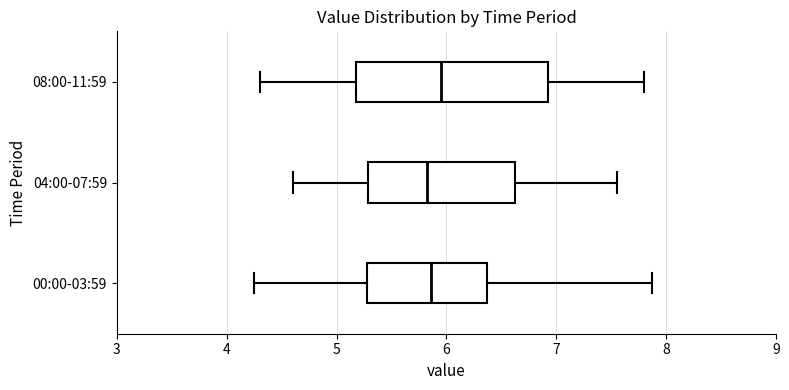

Where does the left whisker of the box for 08:00-11:59 end on the x-axis? The values are not printed on the chart, so give them approximately, as read against the axis.

4.3